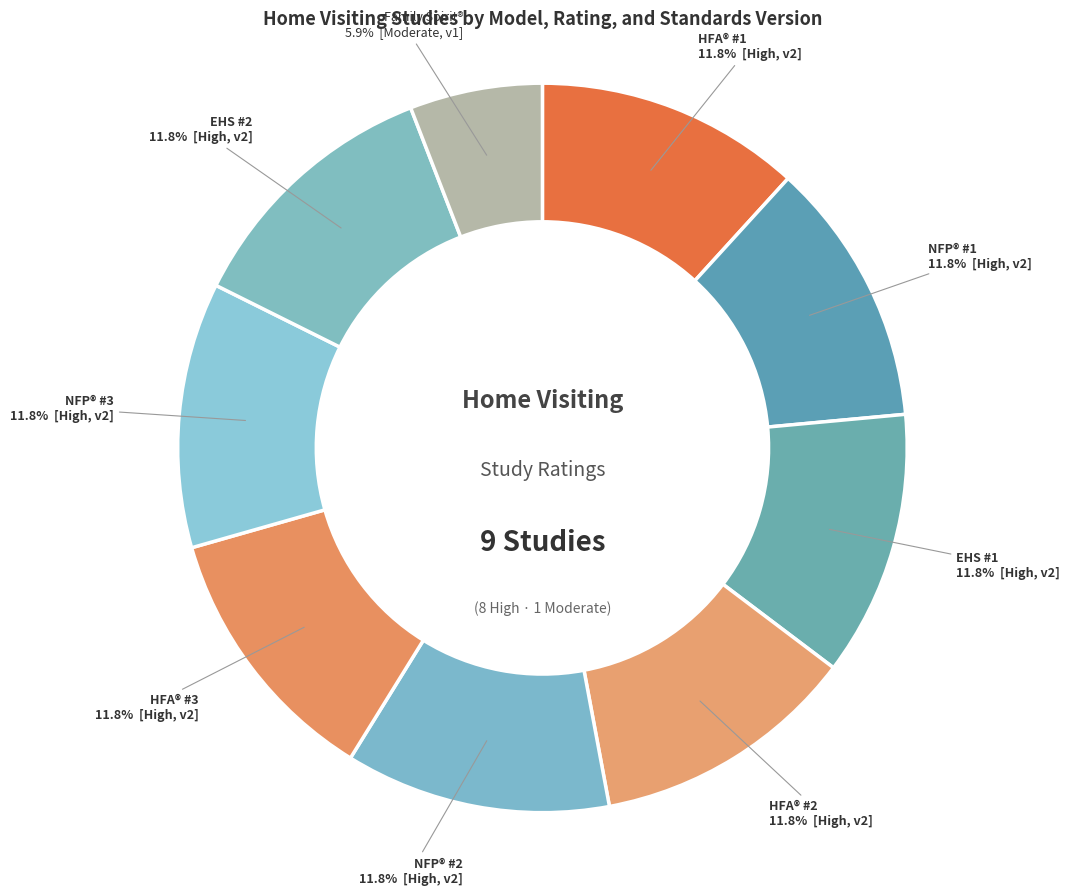

What is the smallest slice in the pie chart?

Family Spirit® (WWHV004065)